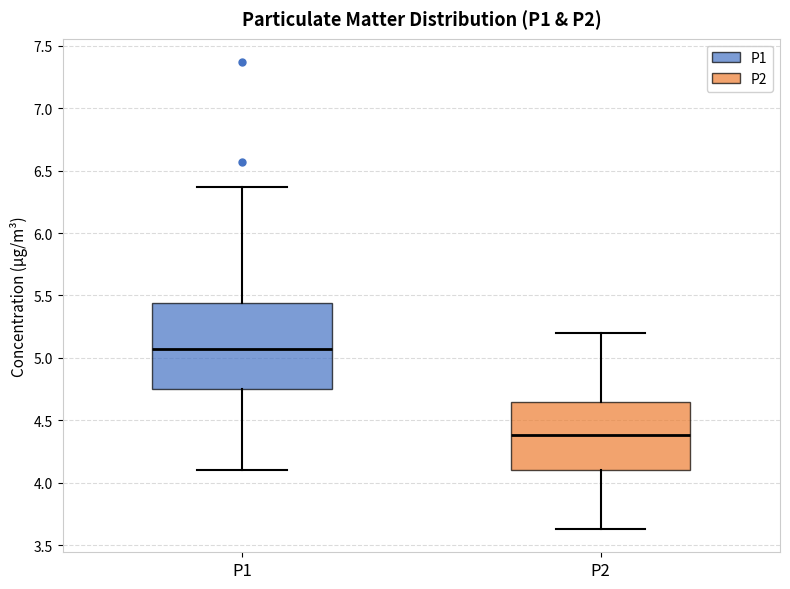

Comparing the boxes themselves (not the whiskers), which one is the tallest?

P1